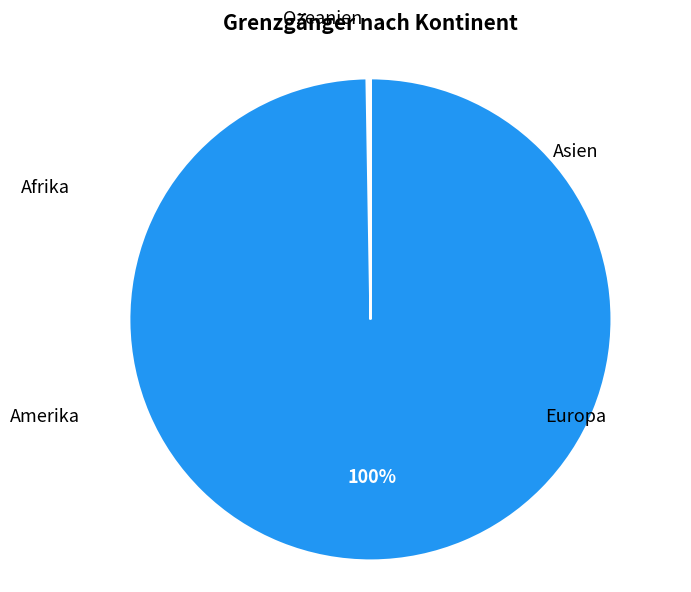

Is there any slice that represents more than half of the pie?

Yes